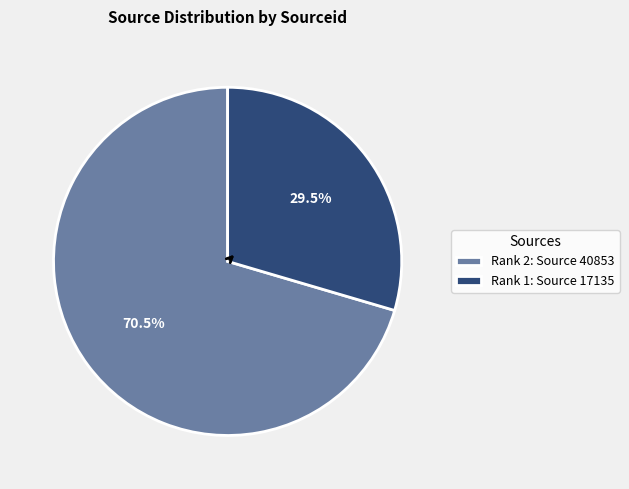

Which category has the biggest portion of the pie?

Rank 2: Source 40853